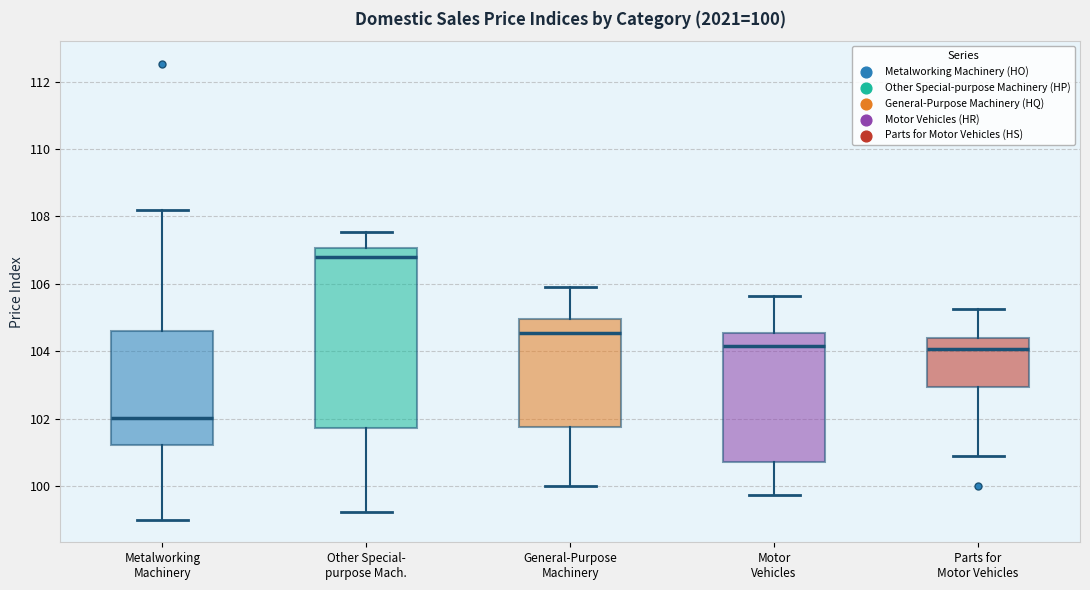

Which box's median line is the lowest?

Metalworking Machinery